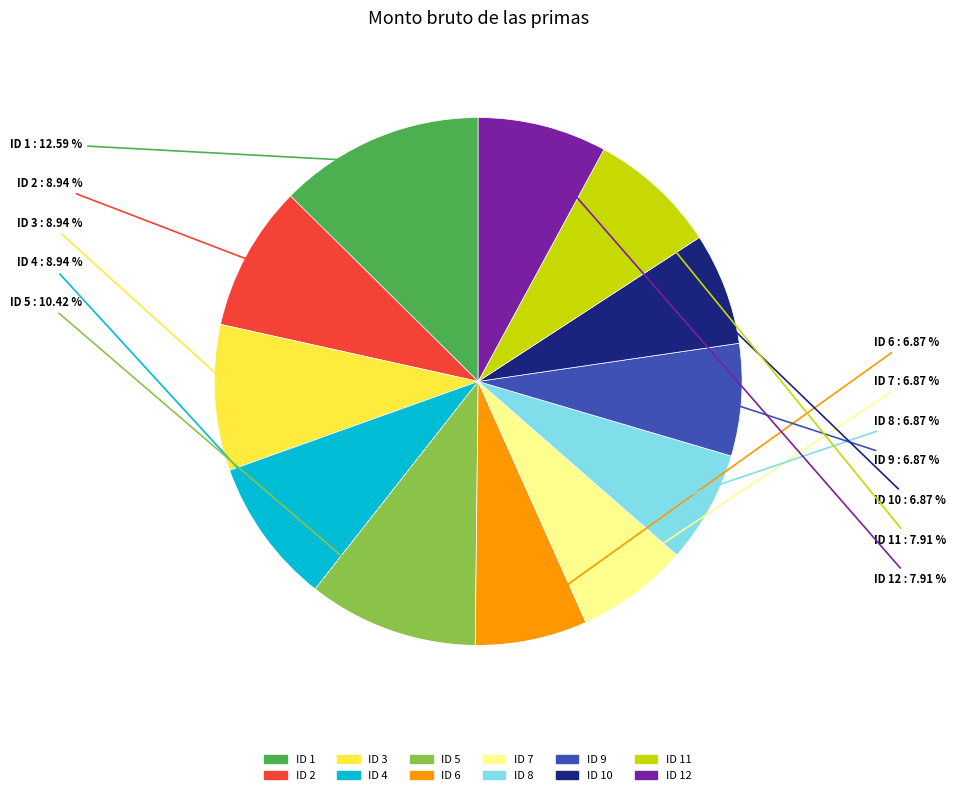

Does any single category account for the majority?

No